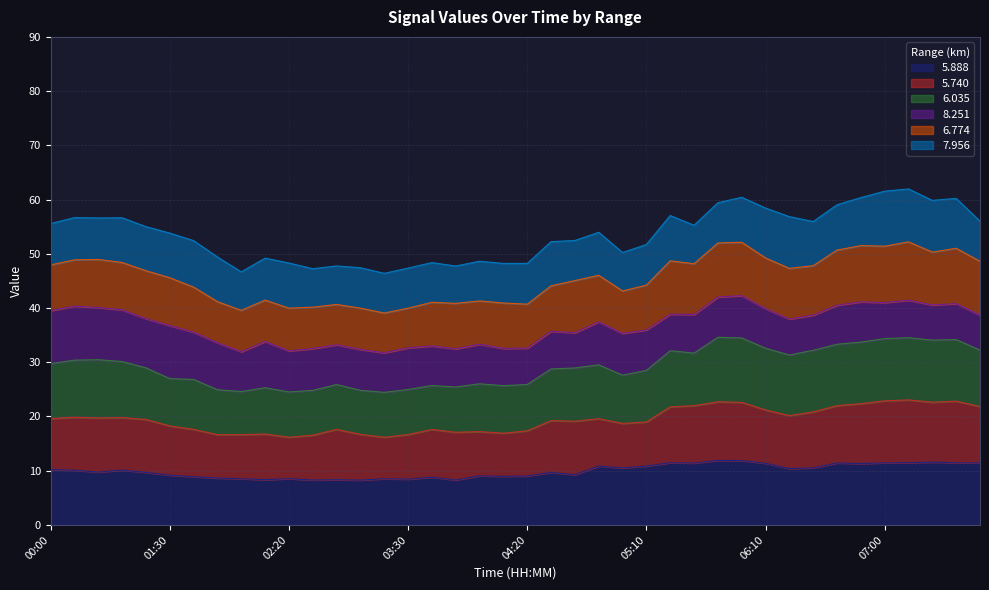

List the labels in order of 6.774 value, largest first.

07:10, 07:00, 06:50, 07:30, 06:40, 05:40, 07:40, 05:20, 06:00, 07:20, 04:40, 05:30, 06:10, 06:20, 06:30, 00:20, 01:00, 01:30, 00:30, 04:50, 00:10, 00:00, 03:50, 04:30, 04:10, 01:40, 05:10, 04:20, 03:40, 04:00, 02:20, 05:00, 02:00, 02:30, 02:10, 02:50, 01:50, 02:40, 03:00, 03:30